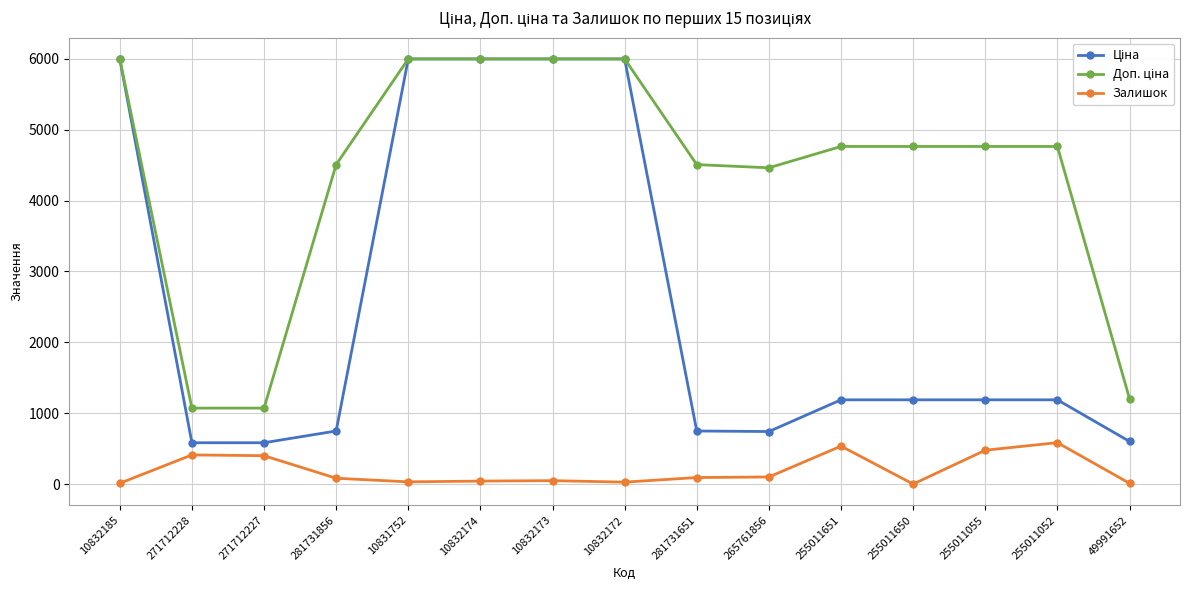

What is the difference between the highest and lowest values at 255011650?

4759.8